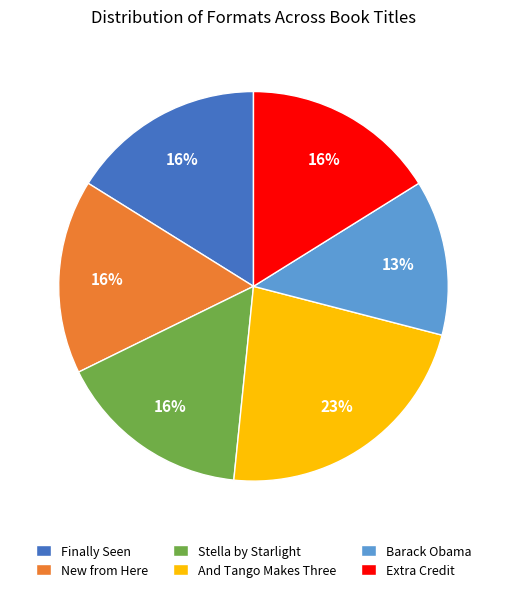

Count the number of slices in the pie.

6